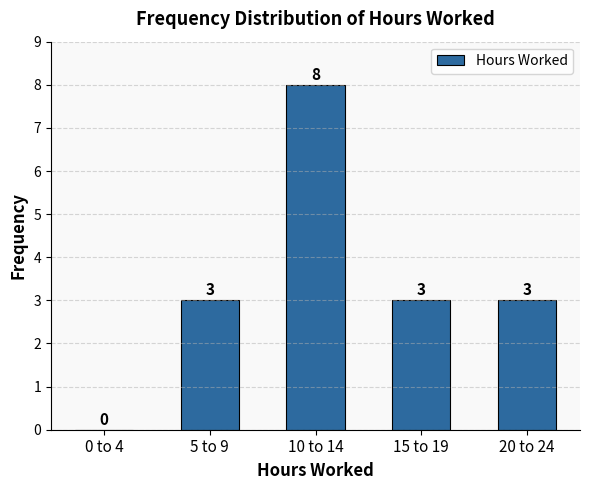

Reading left to right, extract all data points from this chart.

0 to 4=0	5 to 9=3	10 to 14=8	15 to 19=3	20 to 24=3